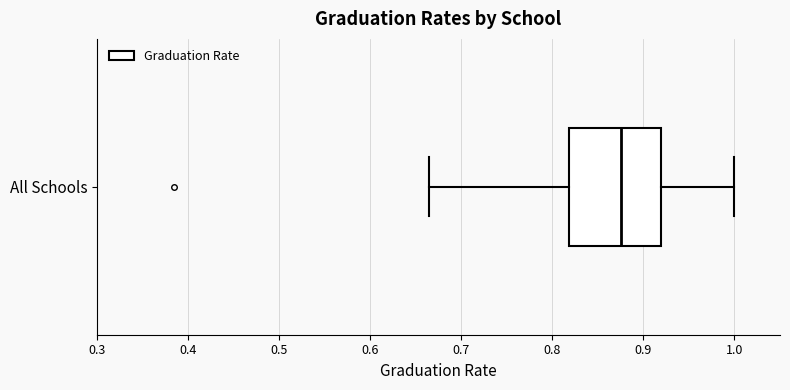

Where is the left edge of the box for All Schools on the x-axis? The values are not printed on the chart, so give them approximately, as read against the axis.

0.82